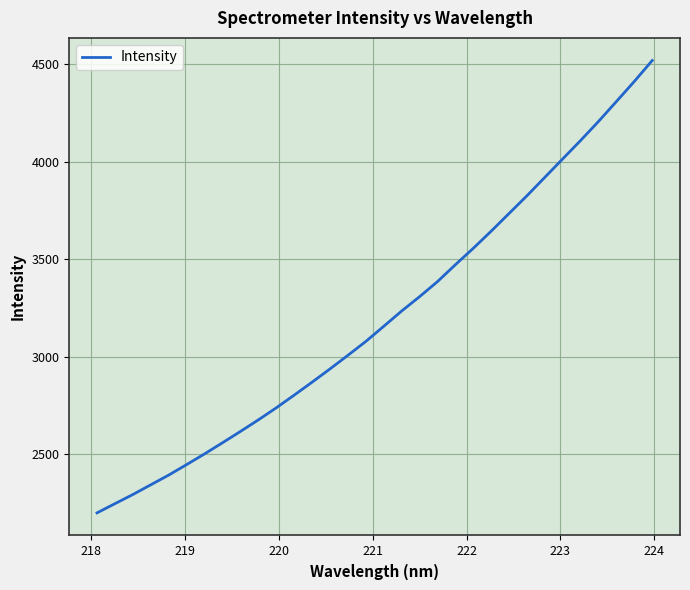

What is the difference between the second highest and minimum values?

2213.6